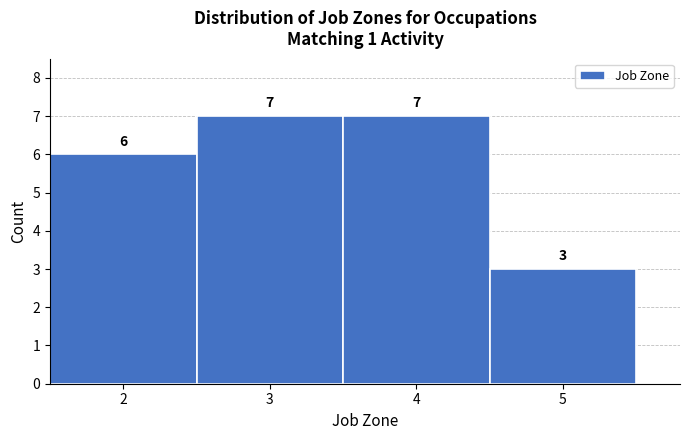

Reading left to right, list every bar in this chart as the range it spans on the x-axis followed by its height.

1.5 to 2.5: 6
2.5 to 3.5: 7
3.5 to 4.5: 7
4.5 to 5.5: 3